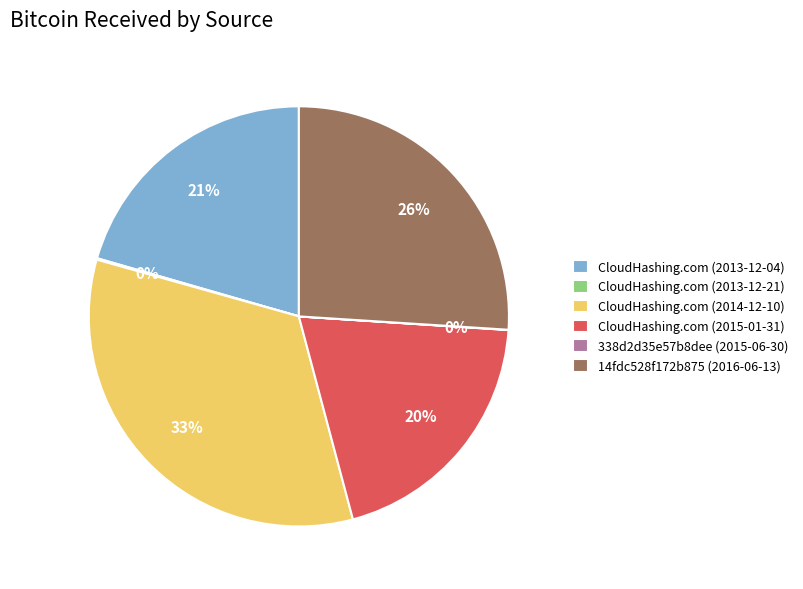

Between CloudHashing.com (2015-01-31) and 14fdc528f172b875 (2016-06-13), which is larger?

14fdc528f172b875 (2016-06-13)